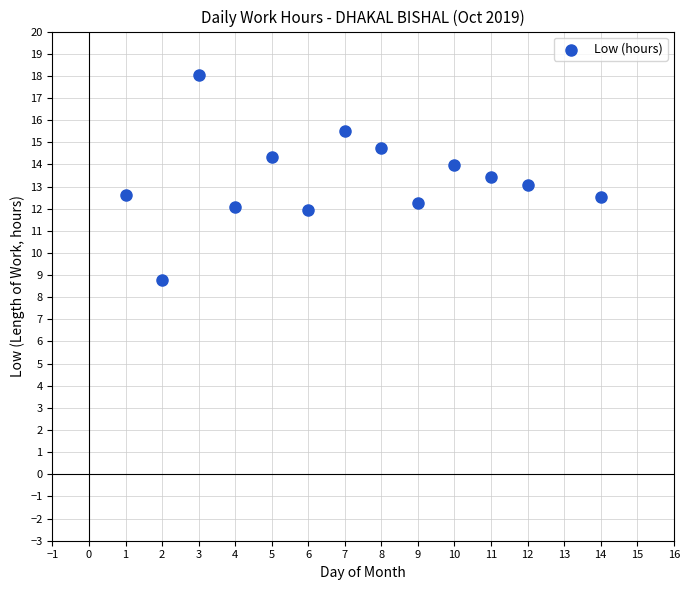

What is the range of X values (max minus min)?

13.0